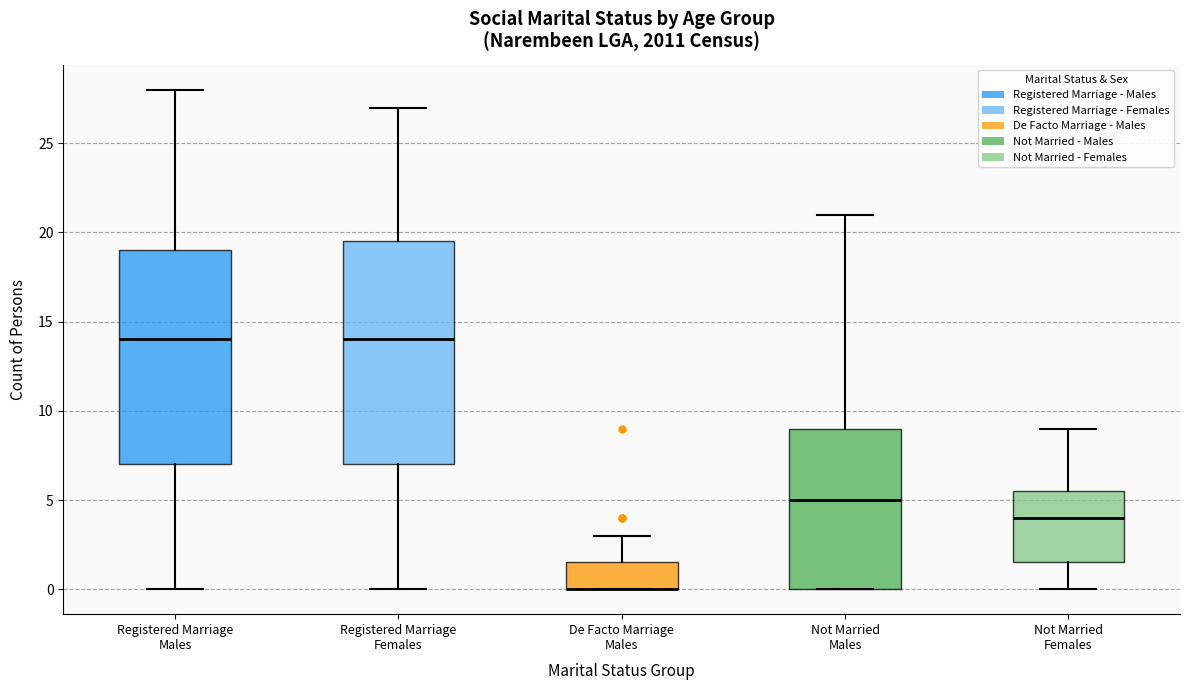

Reading left to right, read every box against the y-axis: the position of its median line, the range the box covers, and the ends of its whiskers. The values are not printed on the chart, so give them approximately, as read against the axis.

Registered Marriage Males: median 14.0, box 7.0 to 19.0, whiskers 0.0 to 28.0
Registered Marriage Females: median 14.0, box 7.0 to 19.5, whiskers 0.0 to 27.0
De Facto Marriage Males: median 0.0 (drawn on the box's lower edge), box 0.0 to 1.5, whiskers 0.0 to 3.0
Not Married Males: median 5.0, box 0.0 to 9.0, whiskers 0.0 to 21.0
Not Married Females: median 4.0, box 1.5 to 5.5, whiskers 0.0 to 9.0